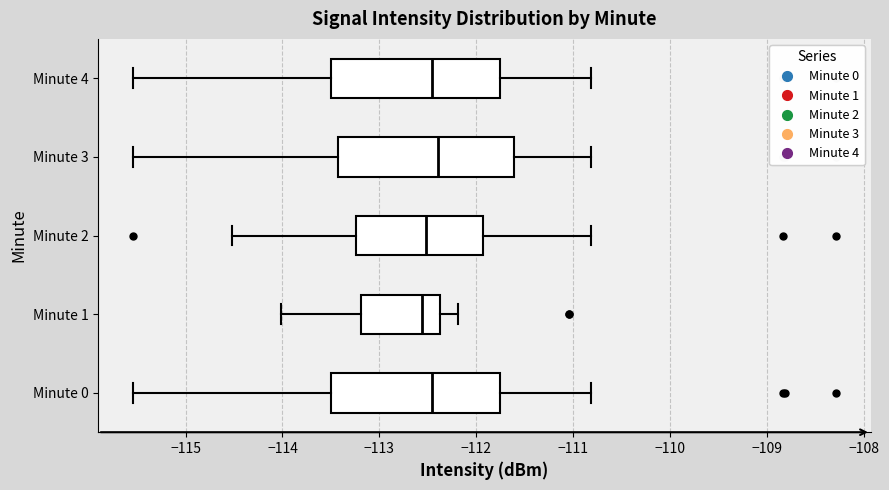

Reading bottom to top, transcribe this box plot: for each box, give where its median line is, the range the box spans, and where its two whiskers end, as read against the x-axis. The values are not printed on the chart, so give them approximately, as read against the axis.

Minute 0: median -112.5, box -113.5 to -111.8, whiskers -115.5 to -110.8
Minute 1: median -112.6, box -113.2 to -112.4, whiskers -114.0 to -112.2
Minute 2: median -112.5, box -113.2 to -111.9, whiskers -114.5 to -110.8
Minute 3: median -112.4, box -113.4 to -111.6, whiskers -115.5 to -110.8
Minute 4: median -112.5, box -113.5 to -111.8, whiskers -115.5 to -110.8